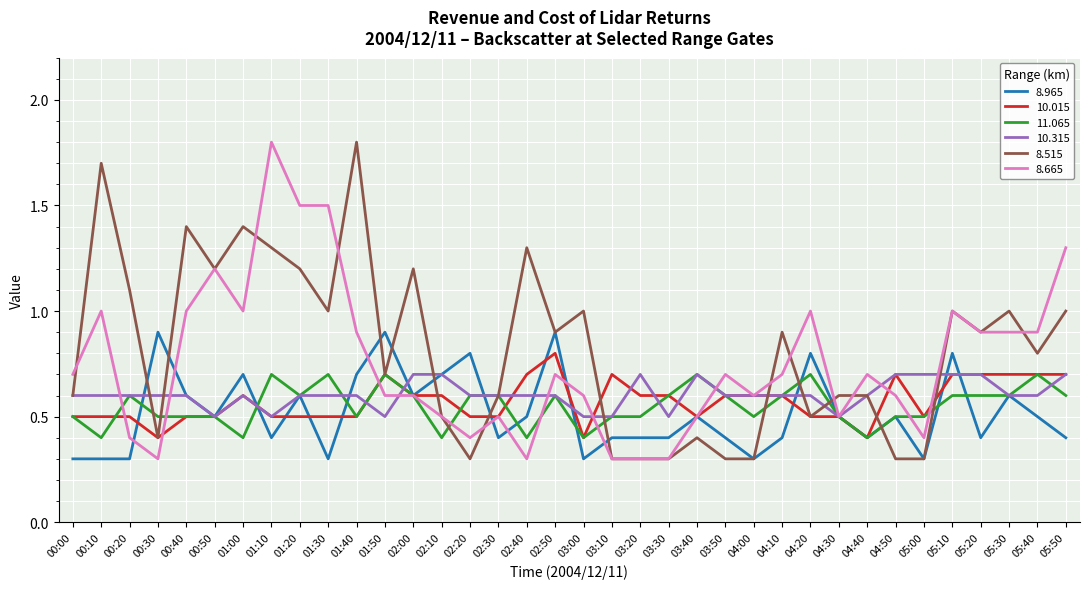

What position from the left is 01:50?

12